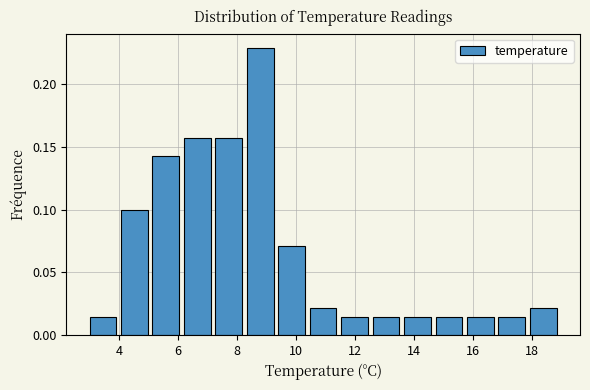

Reading left to right, transcribe this chart: for each bar, give the range it covers on the x-axis and its height. Neither the bar edges nor the heights are printed on the chart, so give them approximately, as read against the axes.

3.0 to 4.0: 0.015
4.0 to 5.2: 0.100
5.2 to 6.2: 0.145
6.2 to 7.2: 0.155
7.2 to 8.4: 0.155
8.4 to 9.4: 0.230
9.4 to 10.4: 0.070
10.4 to 11.6: 0.020
11.6 to 12.6: 0.015
12.6 to 13.6: 0.015
13.6 to 14.8: 0.015
14.8 to 15.8: 0.015
15.8 to 16.8: 0.015
16.8 to 18.0: 0.015
18.0 to 19.0: 0.020